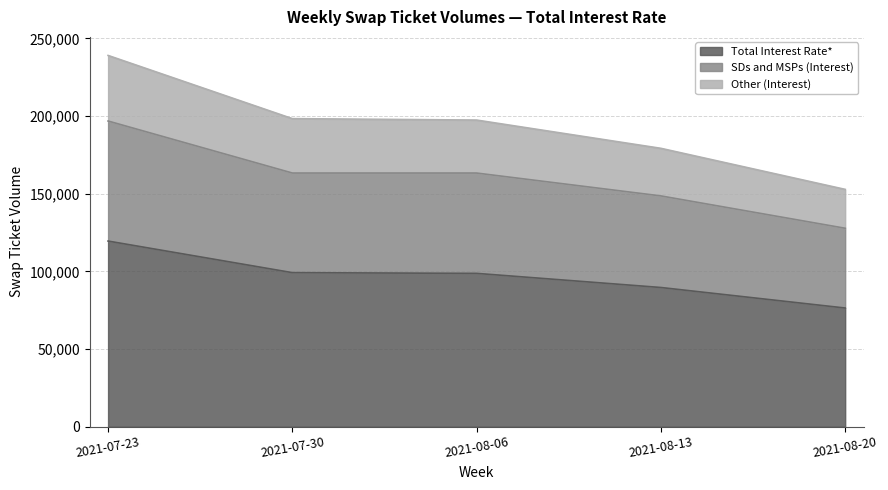

At which label does Total Interest Rate* reach its peak?

2021-07-23